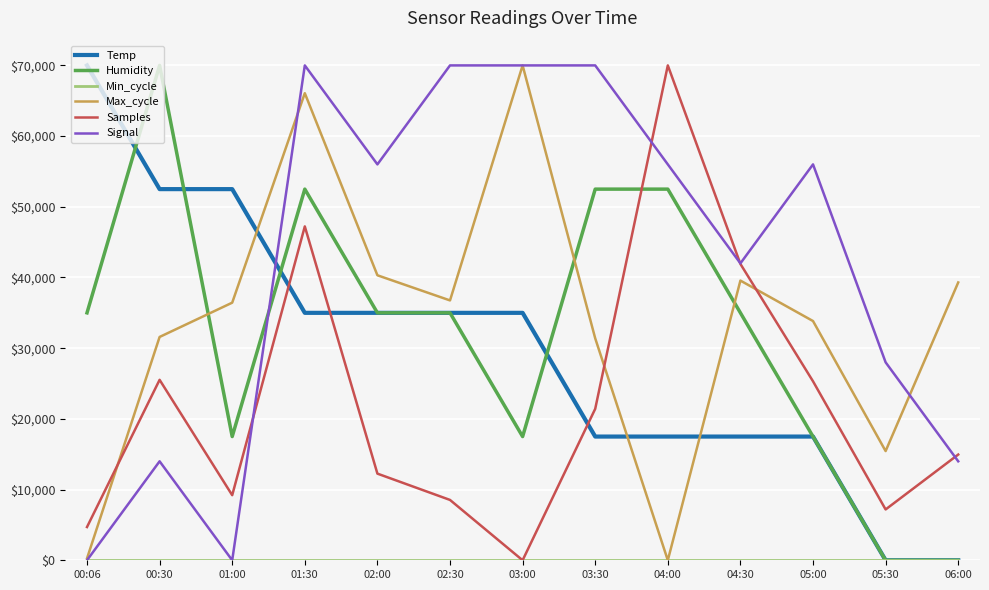

What value does the Samples series have at 05:00?

25315.2